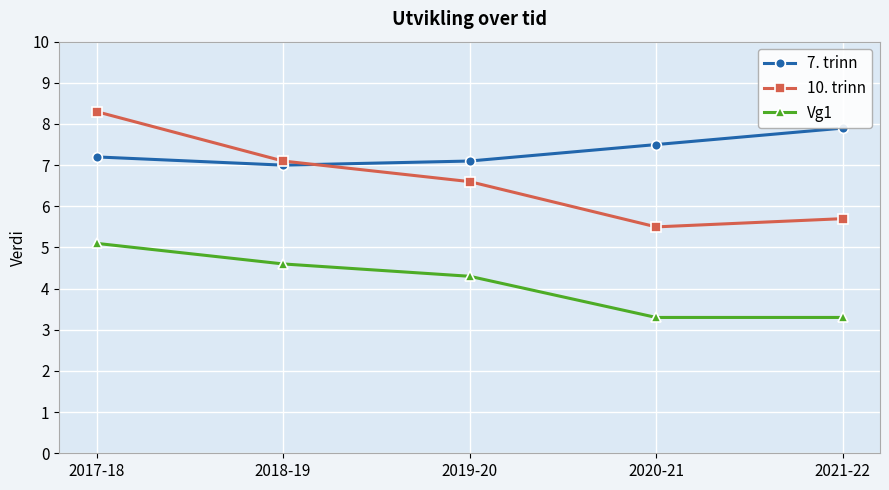

How many Vg1 values are between 3 and 4?

2